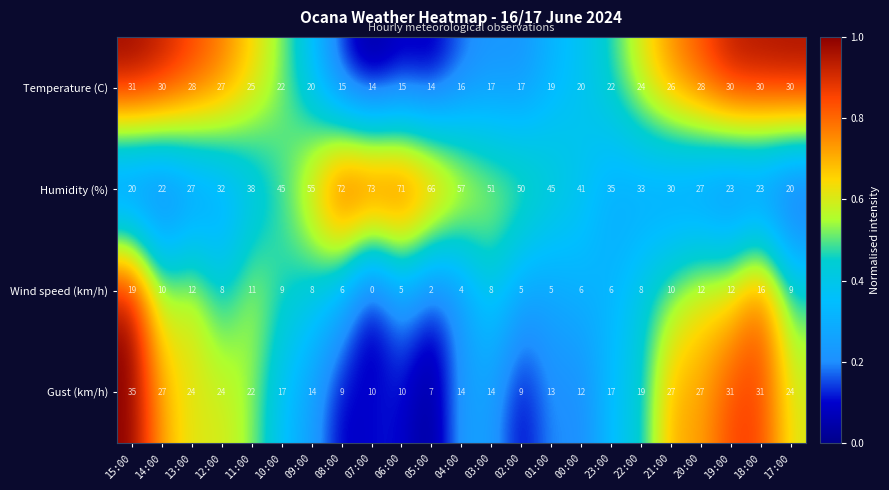

At which label does Gust (km/h) first exceed 17?

15:00